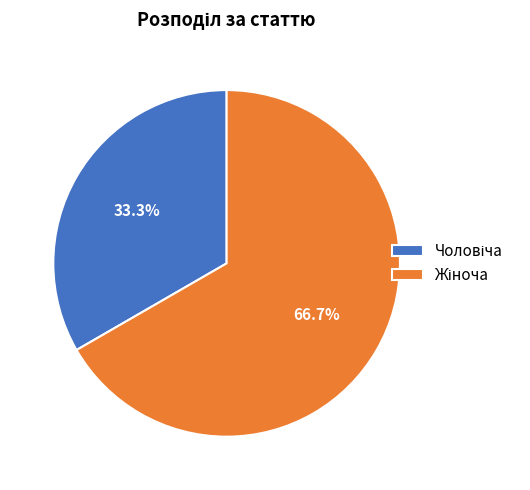

Is there a majority slice in this chart?

Yes